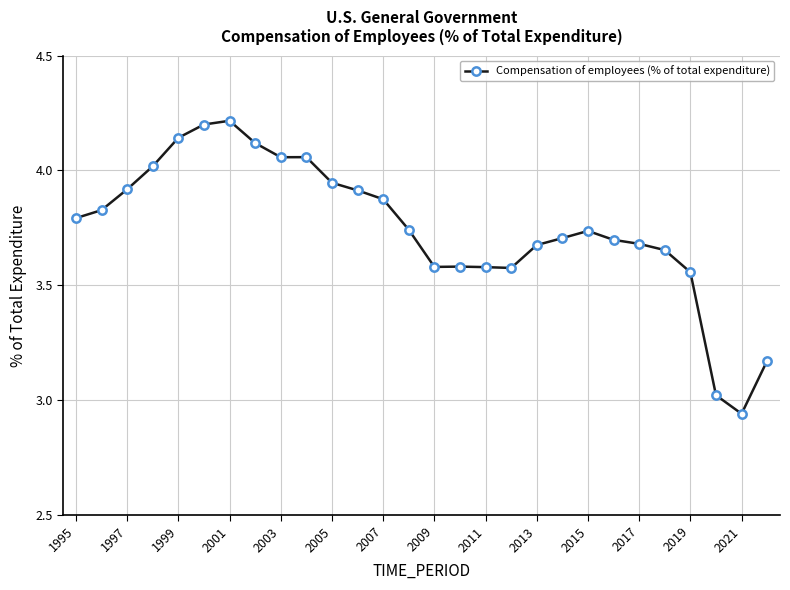

What is the sum of all values?

105.0